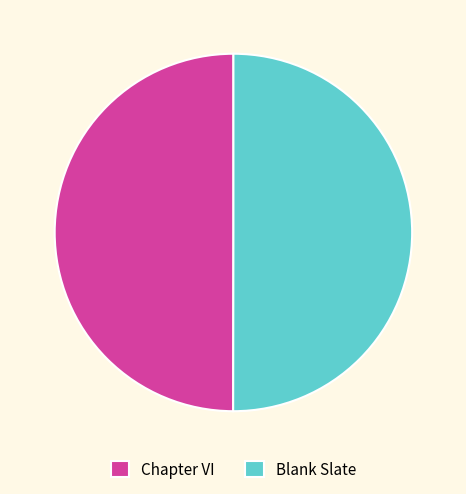

What is the ratio of the value at Chapter VI to the value at Blank Slate?

1.0